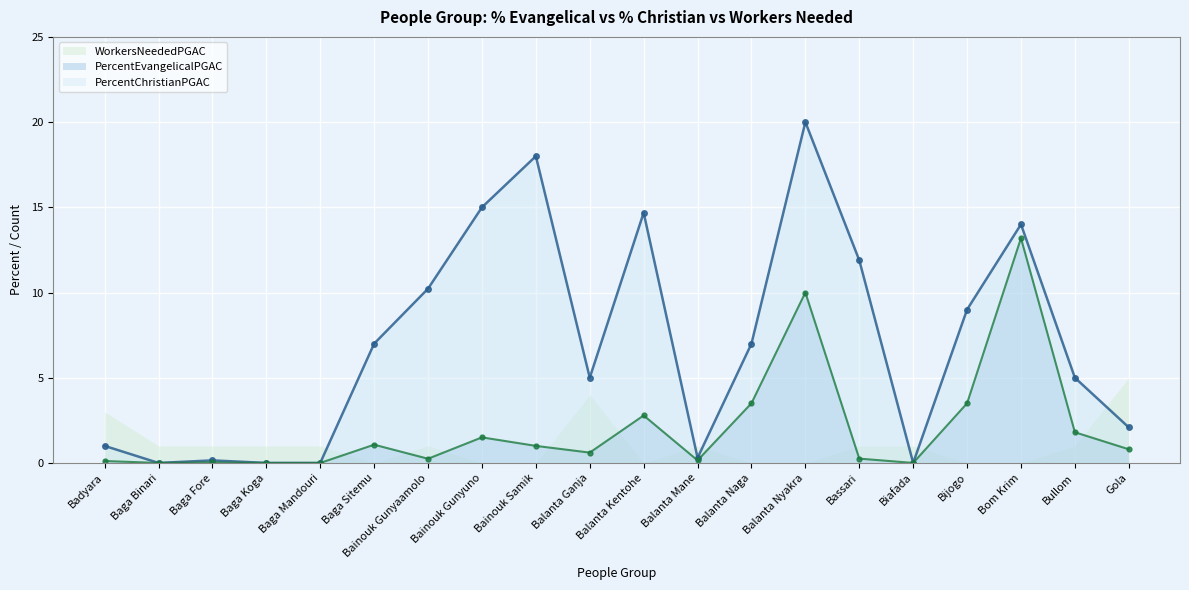

At how many categories does at least one series exceed 2?

13